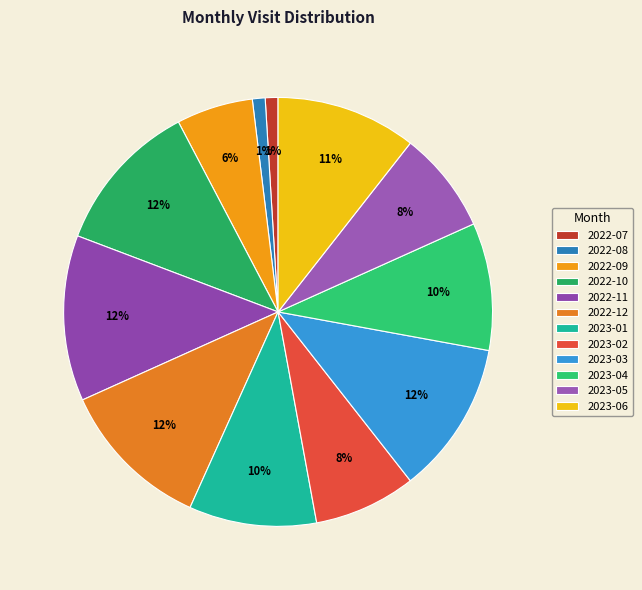

What percentage is the 2022-11 slice, to the nearest percent?

12%